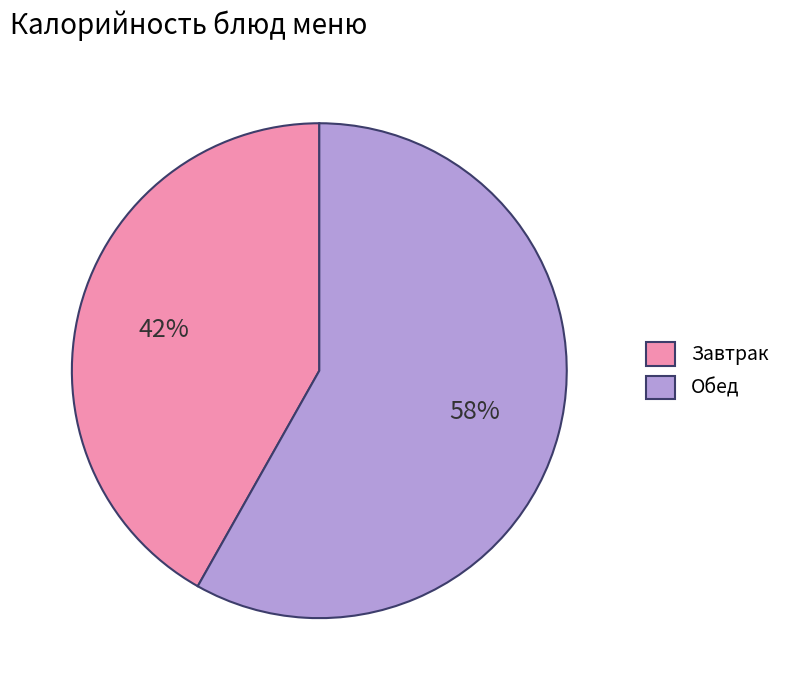

To the nearest percent, what portion does Завтрак represent?

42%